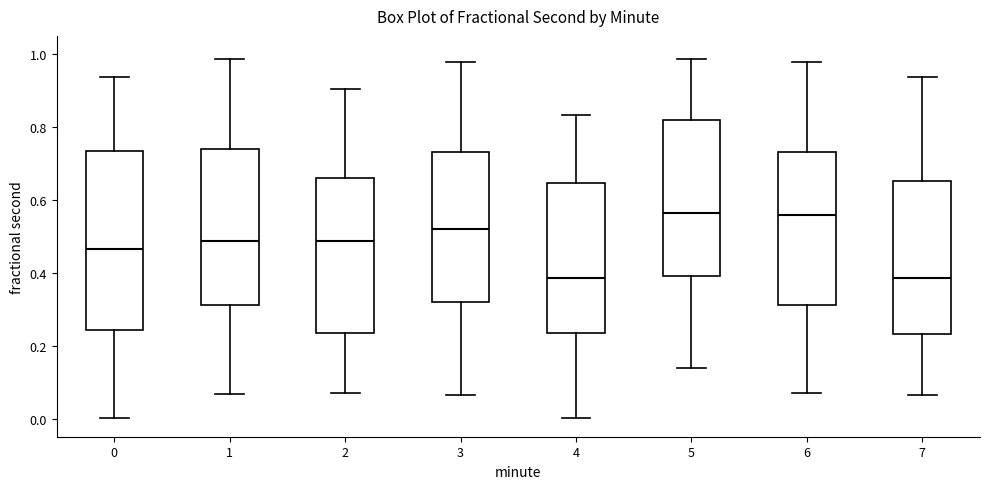

Reading left to right, transcribe this box plot: for each box, give where its median line is, the range the box spans, and where its two whiskers end, as read against the y-axis. The values are not printed on the chart, so give them approximately, as read against the axis.

0: median 0.46, box 0.24 to 0.74, whiskers 0.00 to 0.94
1: median 0.48, box 0.32 to 0.74, whiskers 0.06 to 0.98
2: median 0.48, box 0.24 to 0.66, whiskers 0.06 to 0.90
3: median 0.52, box 0.32 to 0.74, whiskers 0.06 to 0.98
4: median 0.38, box 0.24 to 0.64, whiskers 0.00 to 0.84
5: median 0.56, box 0.40 to 0.82, whiskers 0.14 to 0.98
6: median 0.56, box 0.32 to 0.74, whiskers 0.06 to 0.98
7: median 0.38, box 0.24 to 0.66, whiskers 0.06 to 0.94